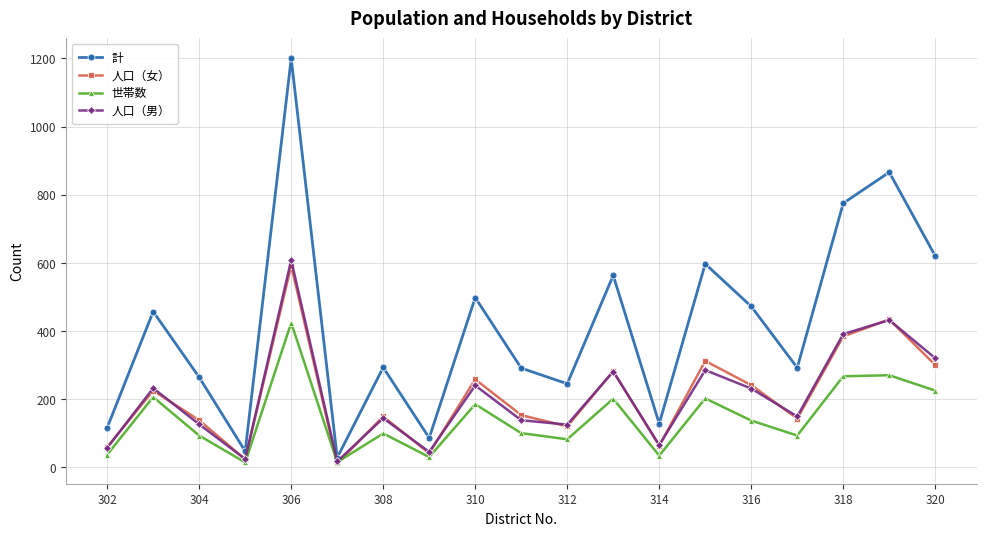

What is the highest value of the 人口（男） series?

608